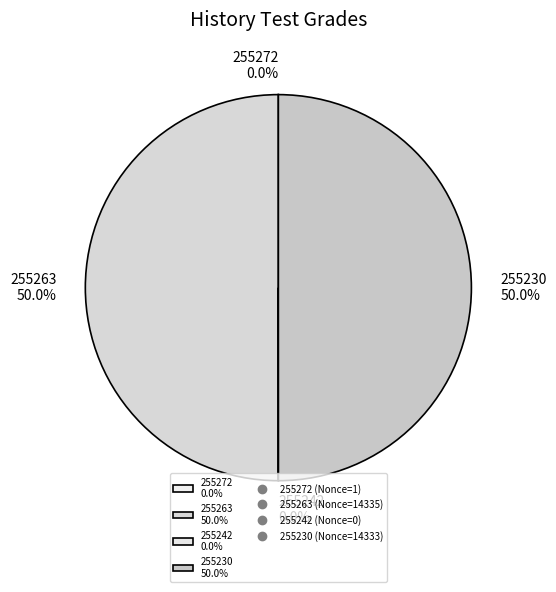

To the nearest percent, what percentage of the pie is 255263?

50%